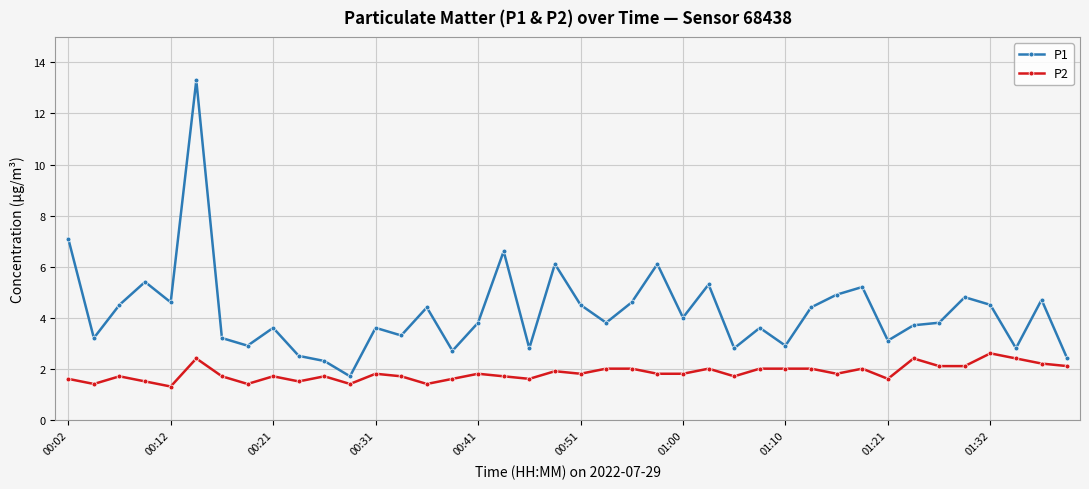

What is the average value of the P2 series?

1.8